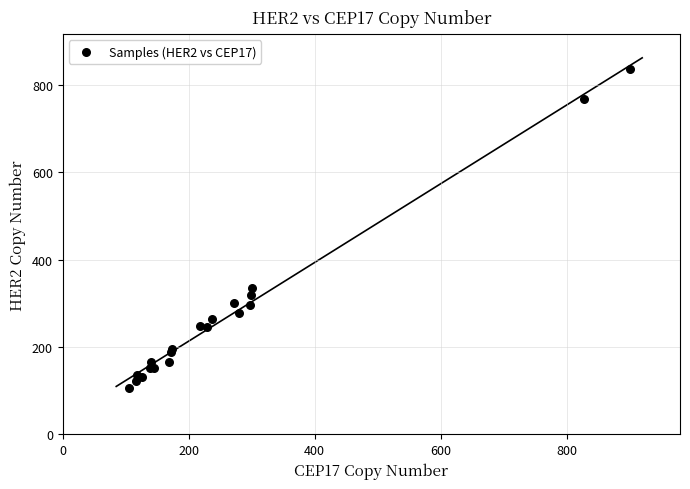

What Y value in the scatter plot is closest to 470?

335.0